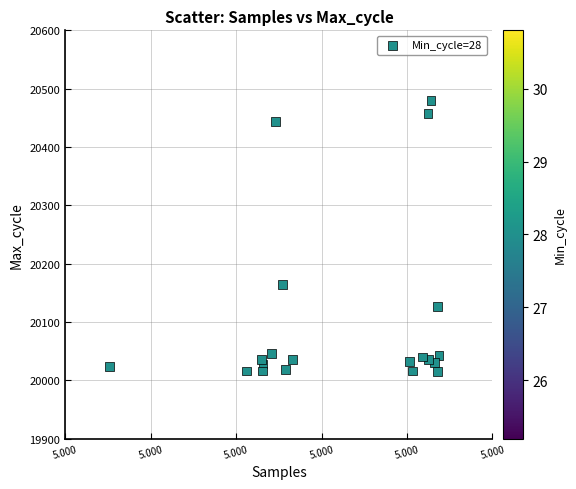

What is the range of X values (max minus min)?

38604